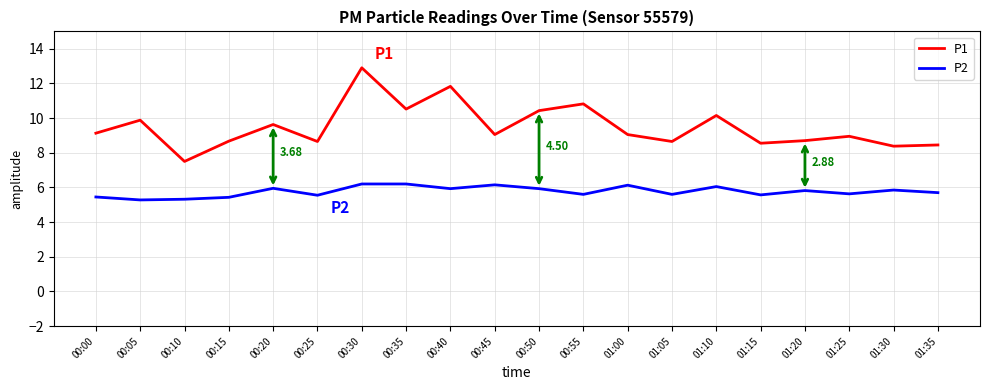

List the series in order of their overall mean, lowest first.

P2, P1